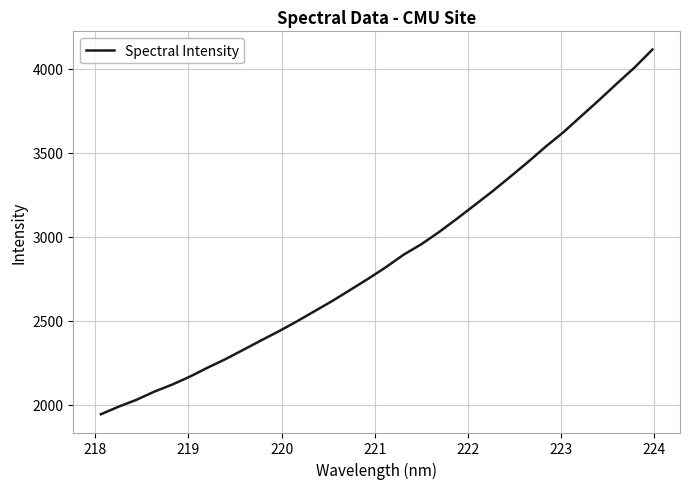

What is the maximum value shown in the chart?

4114.1